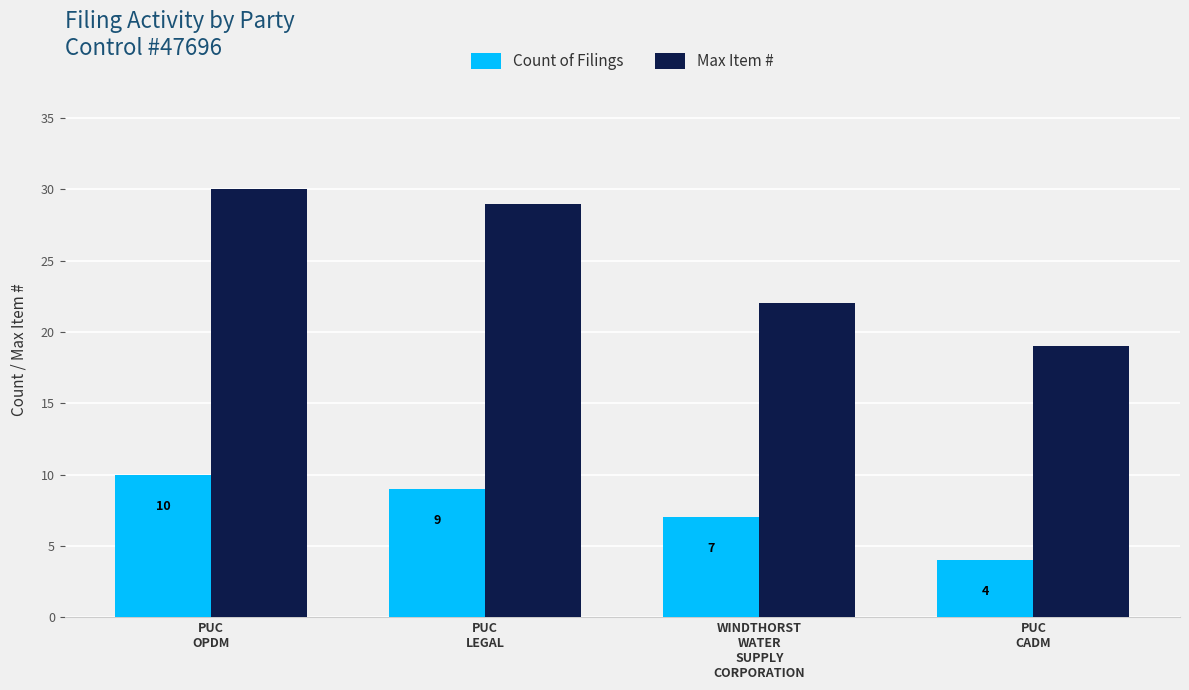

Does the chart contain any negative values?

No